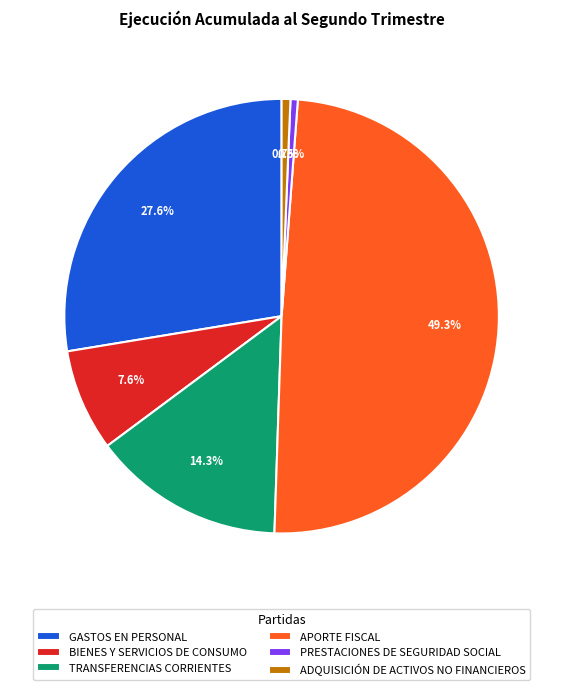

Count the number of slices in the pie.

6